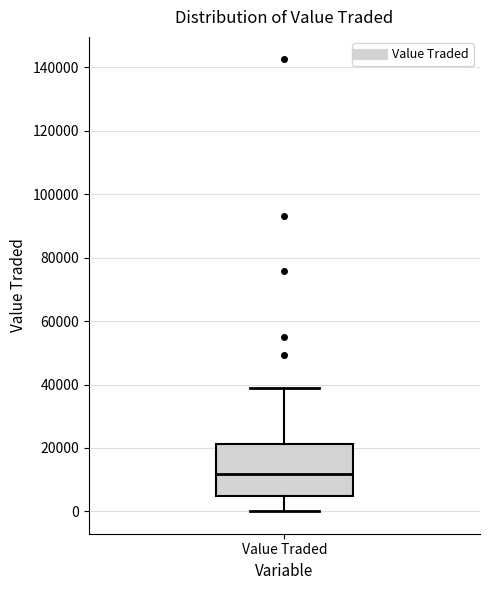

Transcribe this box plot: give where the median line is, the range the box spans, and where the two whiskers end, as read against the y-axis. The values are not printed on the chart, so give them approximately, as read against the axis.

median 12000, box 4000 to 22000, whiskers 0 to 38000